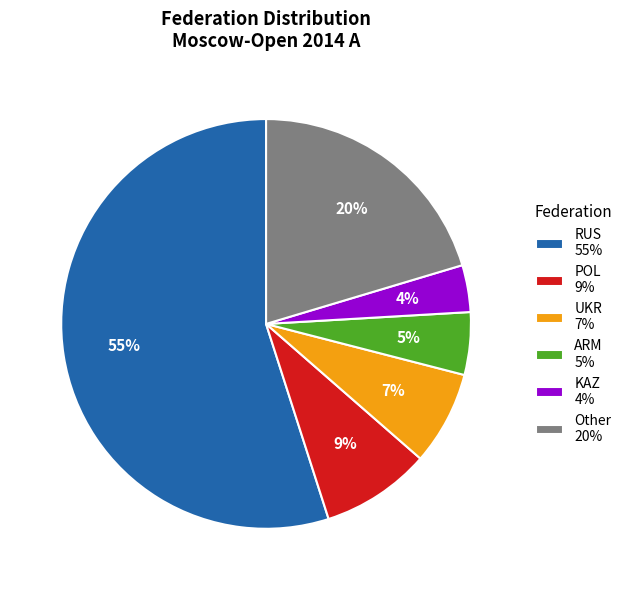

Is the sum of ARM 5% and Other 20% greater than half?

No